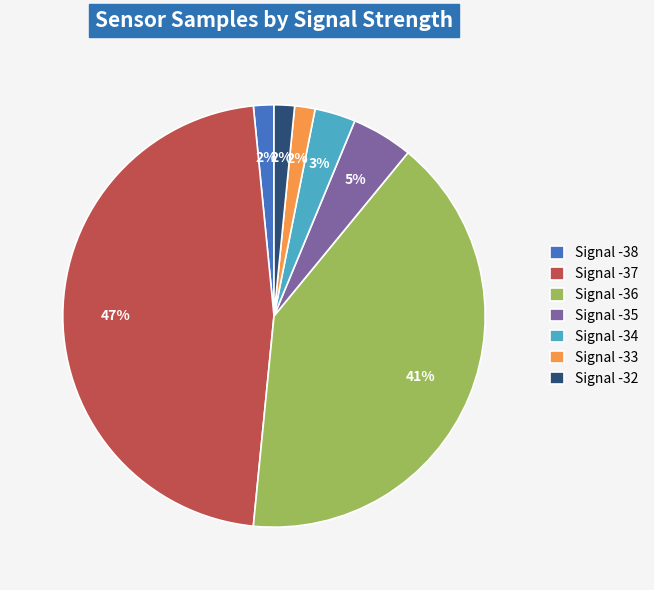

The Signal -37 slice represents 36% of the pie. True or false?

False